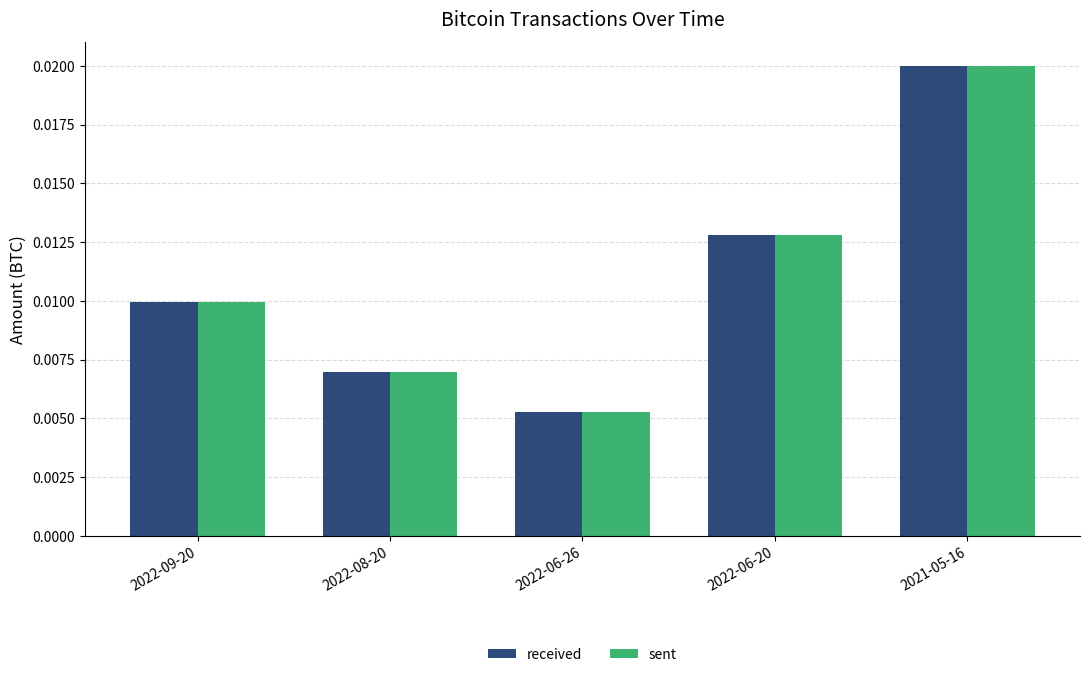

At which category is the sum across all series the highest?

2021-05-16